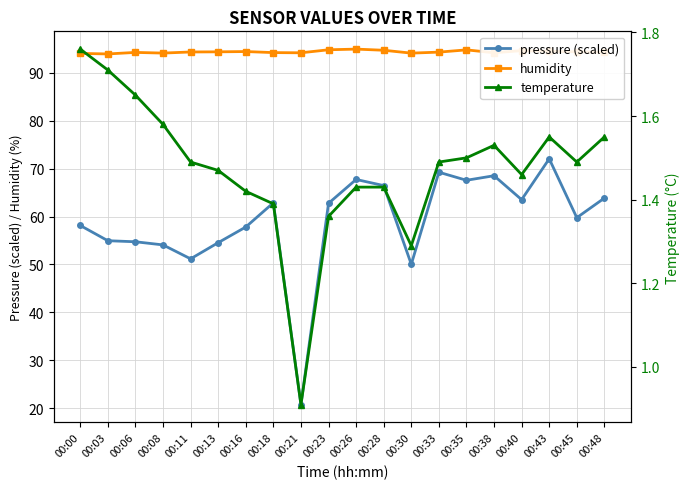

What is the maximum value shown in the chart?

95.0